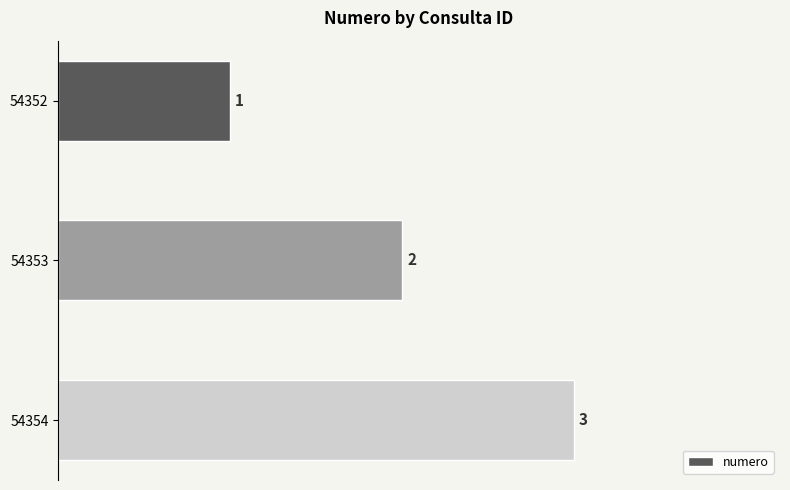

How many data points are less than 2?

1